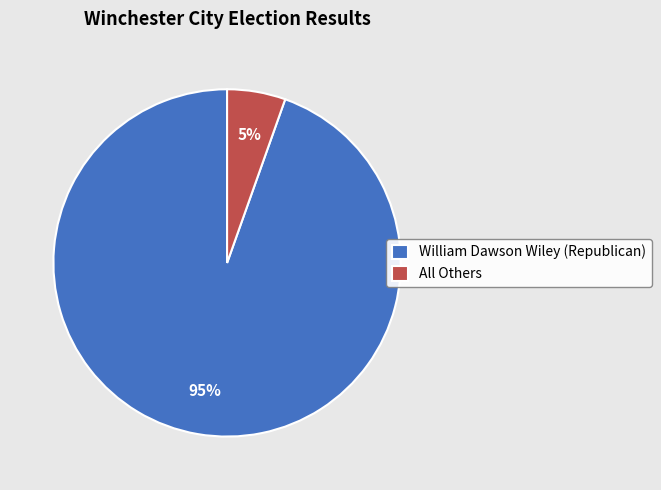

How many segments does this pie chart have?

2